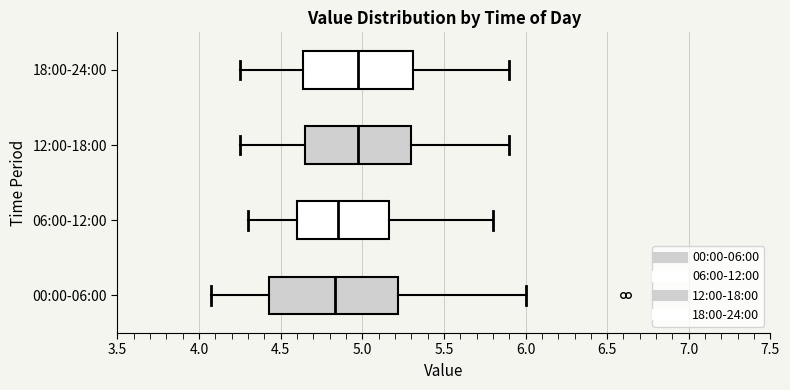

Where does the median line of the box for 18:00-24:00 sit on the x-axis? The values are not printed on the chart, so give them approximately, as read against the axis.

5.00